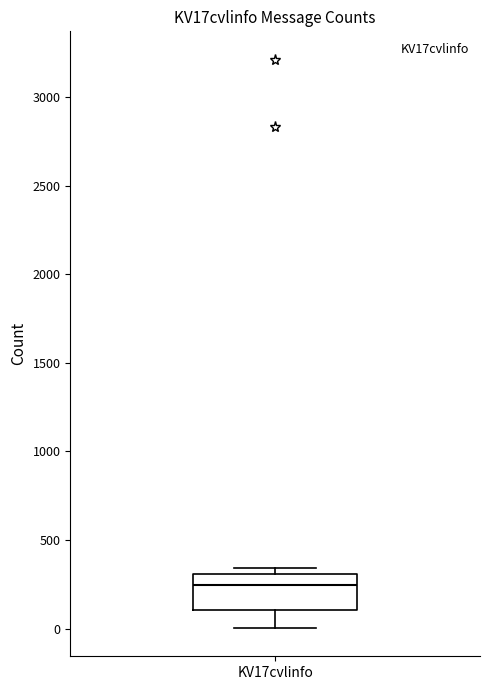

Where is the upper edge of the box for KV17cvlinfo on the y-axis? The values are not printed on the chart, so give them approximately, as read against the axis.

300